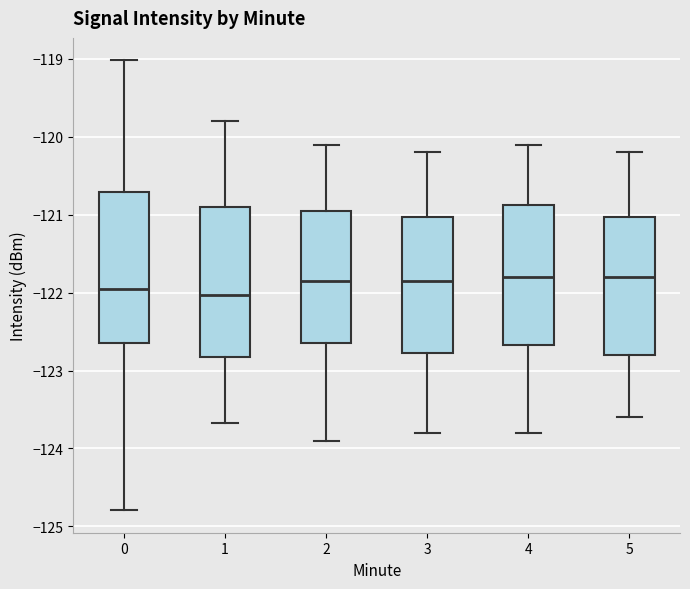

Reading left to right, read every box against the y-axis: the position of its median line, the range the box covers, and the ends of its whiskers. The values are not printed on the chart, so give them approximately, as read against the axis.

0: median -122.0, box -122.7 to -120.7, whiskers -124.8 to -119.0
1: median -122.0, box -122.8 to -120.9, whiskers -123.7 to -119.8
2: median -121.8, box -122.6 to -120.9, whiskers -123.9 to -120.1
3: median -121.8, box -122.8 to -121.0, whiskers -123.8 to -120.2
4: median -121.8, box -122.7 to -120.9, whiskers -123.8 to -120.1
5: median -121.8, box -122.8 to -121.0, whiskers -123.6 to -120.2